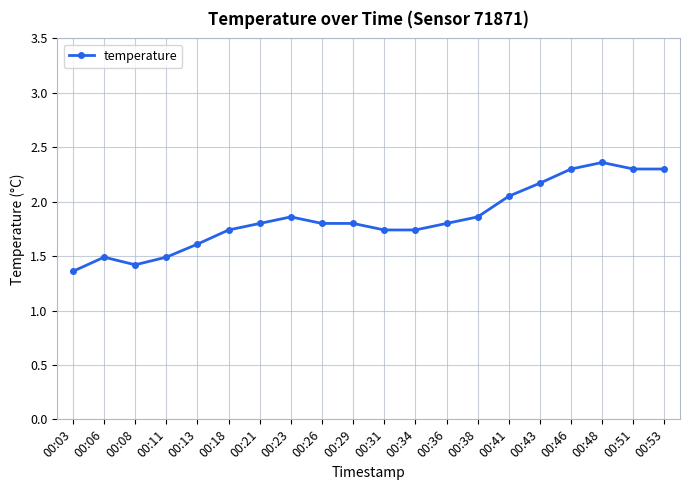

Is it true that the value at 00:11 is 1.5?

True